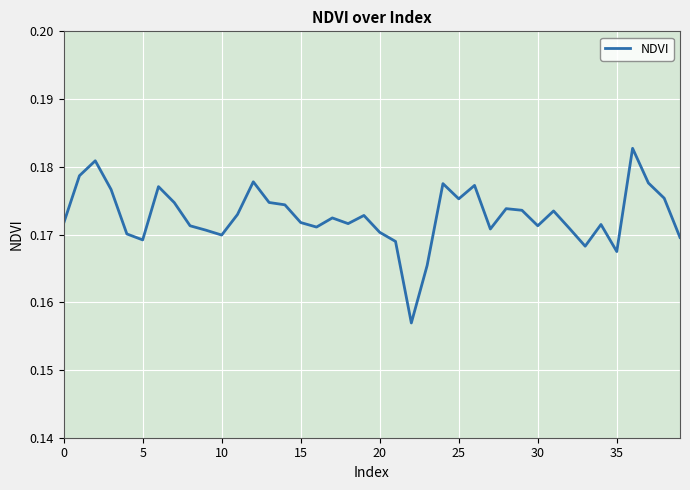

Is it true that the value at 10 is 0.3?

False